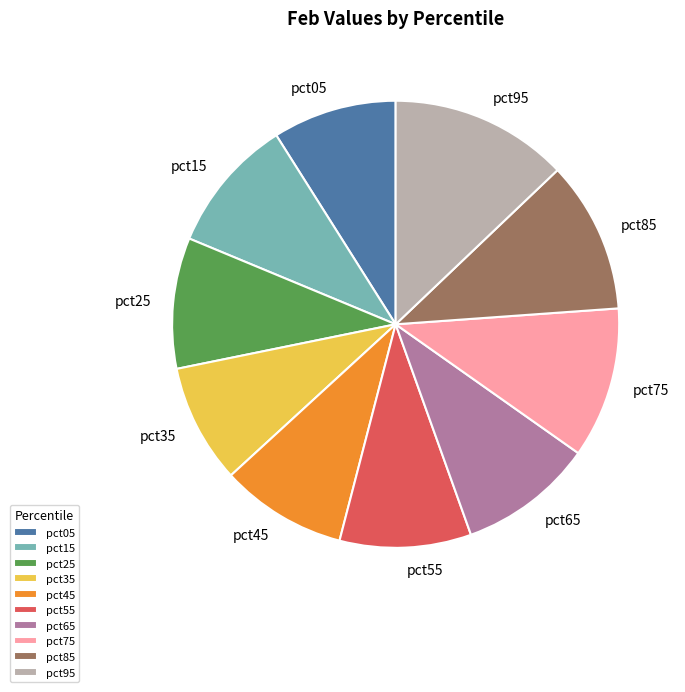

How many slices are in this pie chart?

10